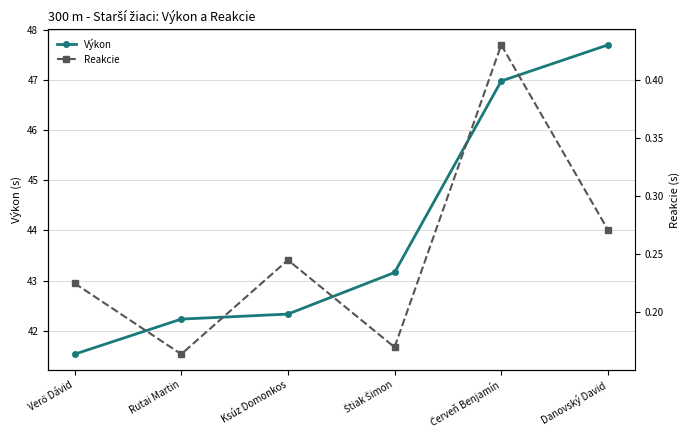

List the series in order of their peak value, highest first.

Výkon, Reakcie